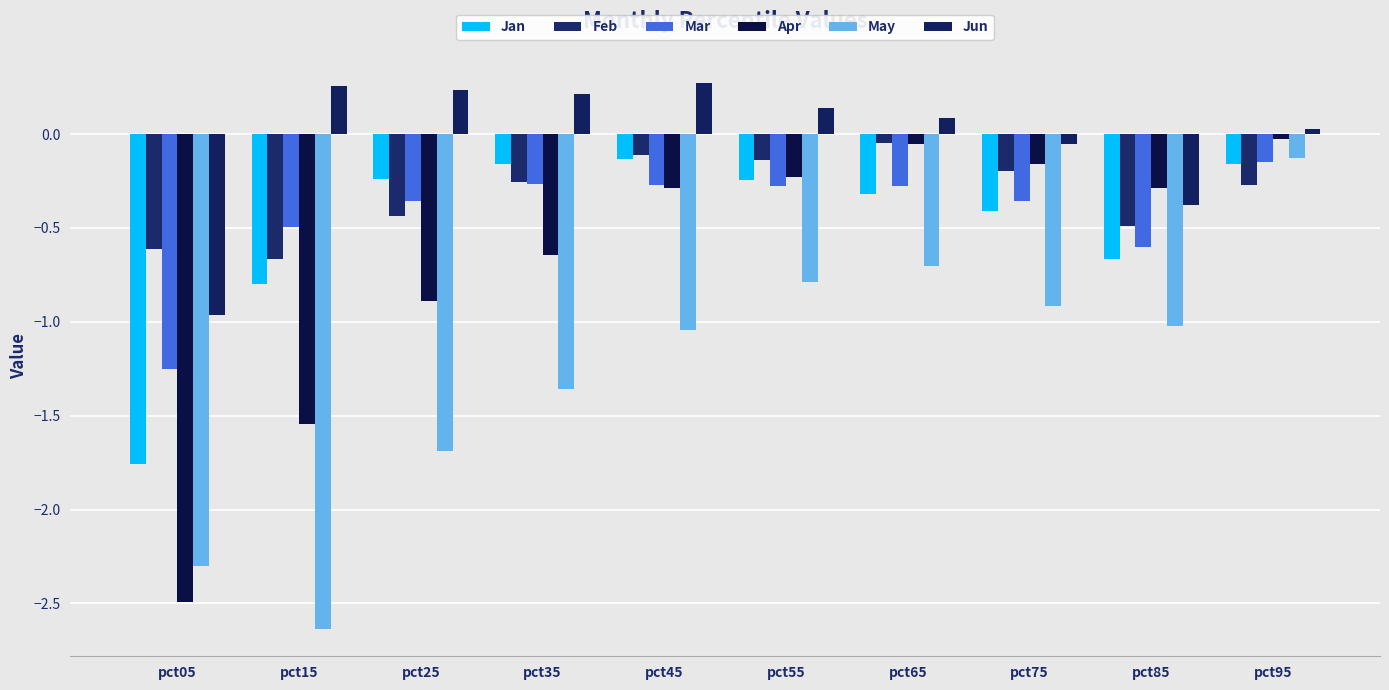

What is the lowest value of the Jun series?

-1.0